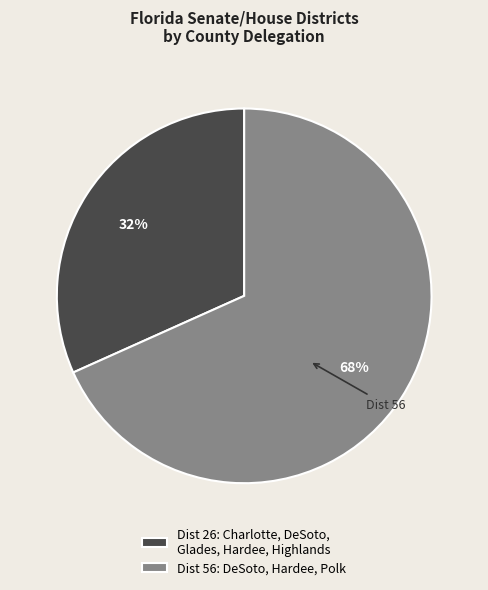

Is there a majority slice in this chart?

Yes